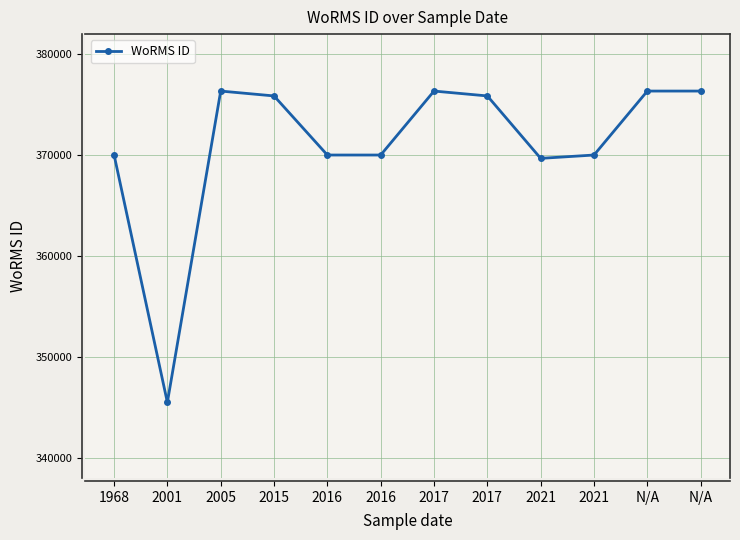

How many categories are shown in the chart?

12